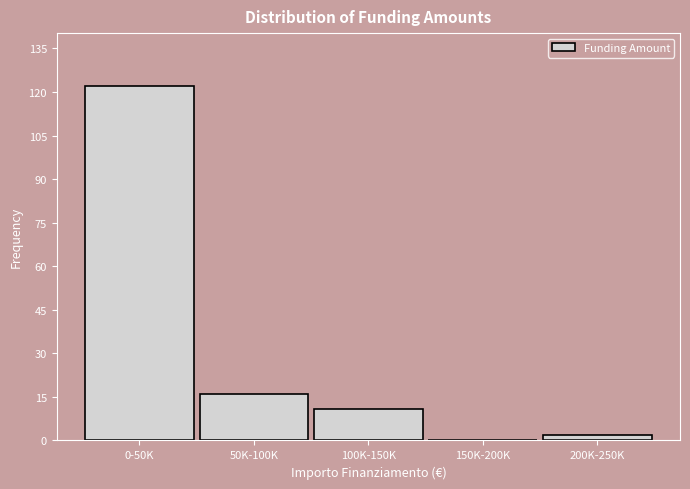

Reading left to right, list all the values displayed in this chart.

0-50K=122	50K-100K=16	100K-150K=11	150K-200K=0	200K-250K=2